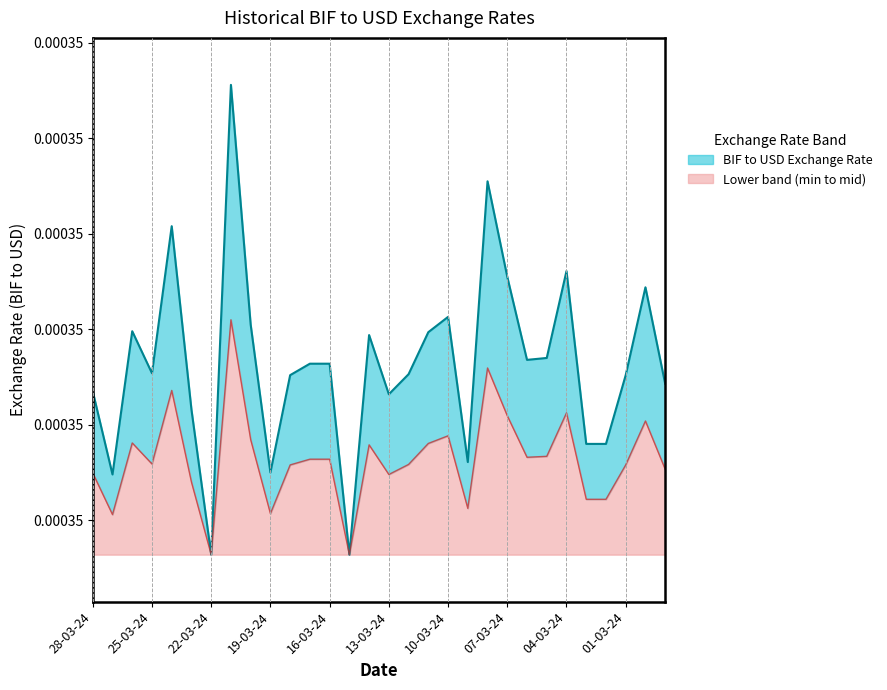

Rank the categories by value from highest to lowest.

21-03-24, 08-03-24, 24-03-24, 04-03-24, 07-03-24, 29-02-24, 10-03-24, 20-03-24, 26-03-24, 11-03-24, 14-03-24, 05-03-24, 06-03-24, 17-03-24, 16-03-24, 25-03-24, 12-03-24, 18-03-24, 01-03-24, 28-02-24, 28-03-24, 13-03-24, 23-03-24, 03-03-24, 02-03-24, 09-03-24, 19-03-24, 27-03-24, 22-03-24, 15-03-24